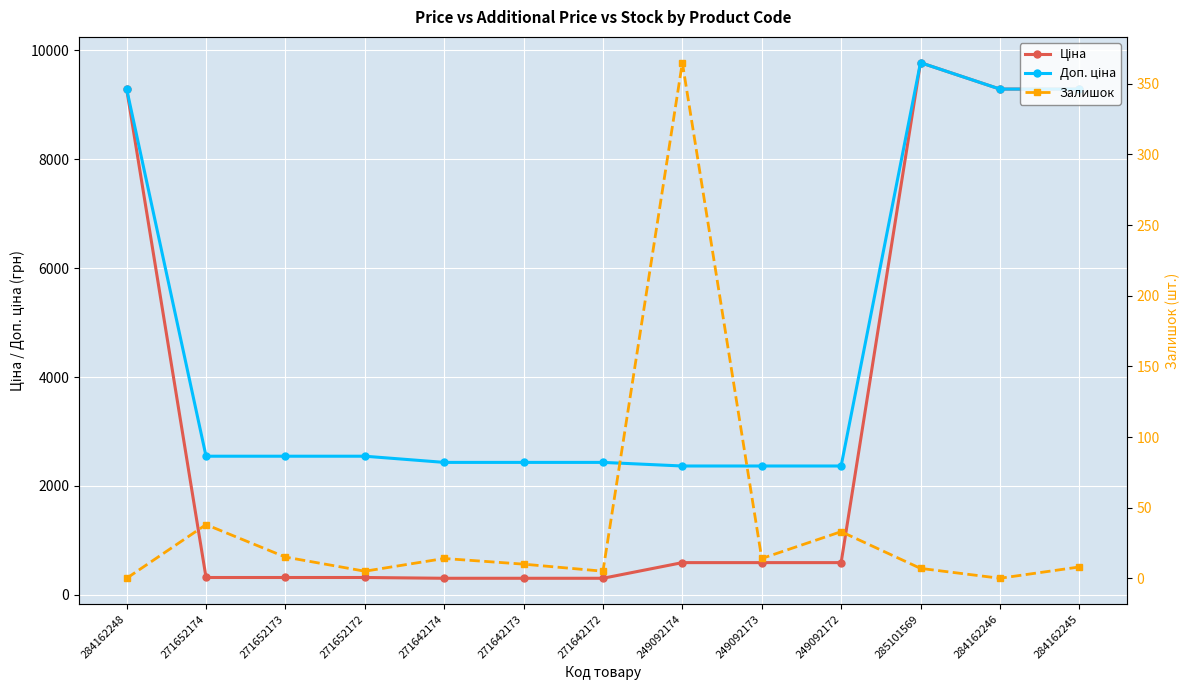

The Доп. ціна series shows 4224.8 at 271652174. True or false?

False